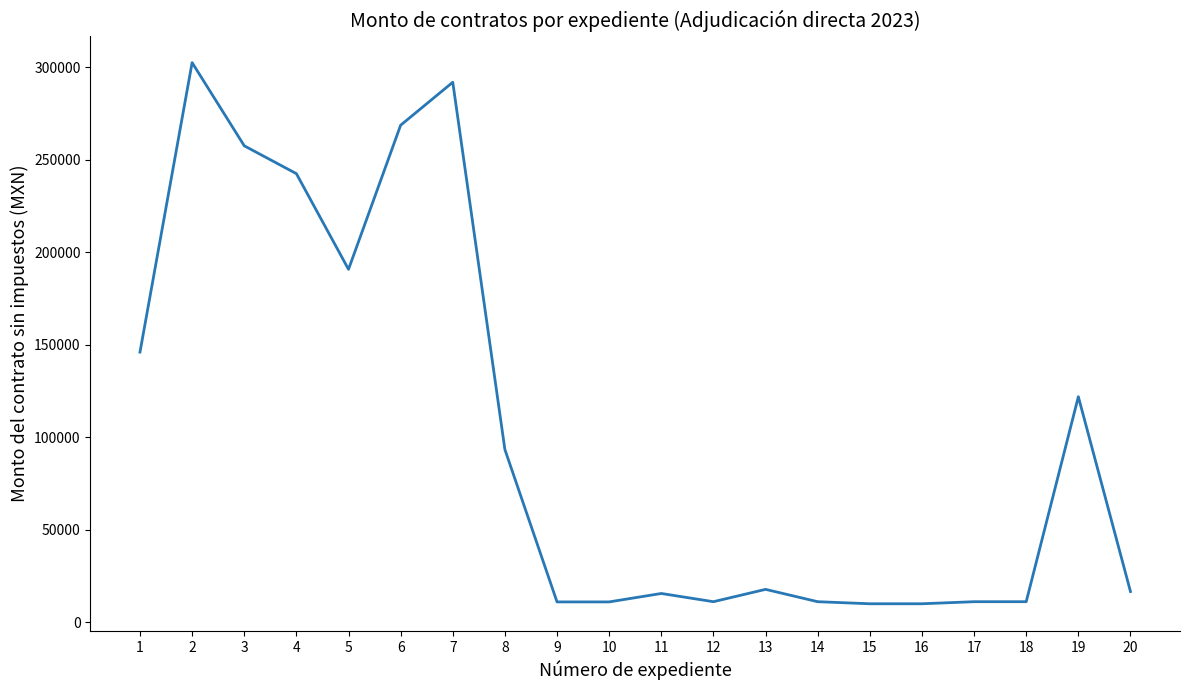

Count the number of values greater than 17777.

10